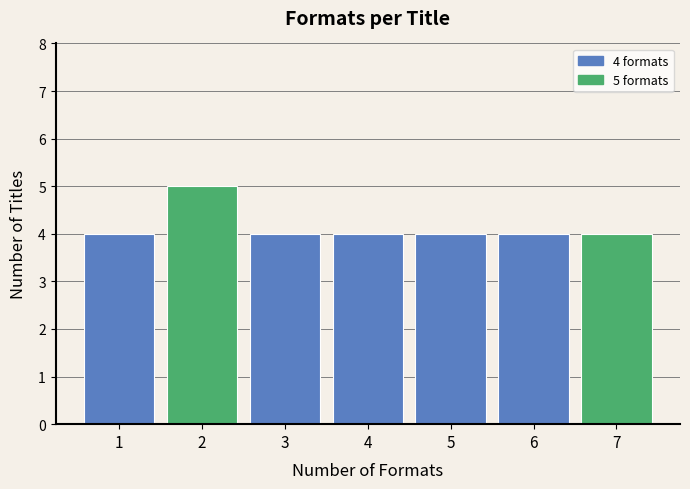

Reading right to left, what are all the values shown in this chart?

4	4	4	4	4	5	4